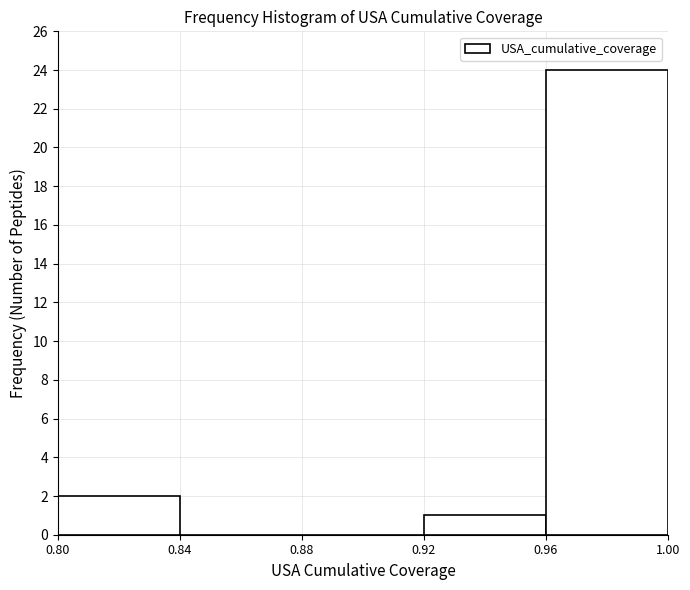

Which range on the x-axis has the tallest bar?

0.96 to 1.00